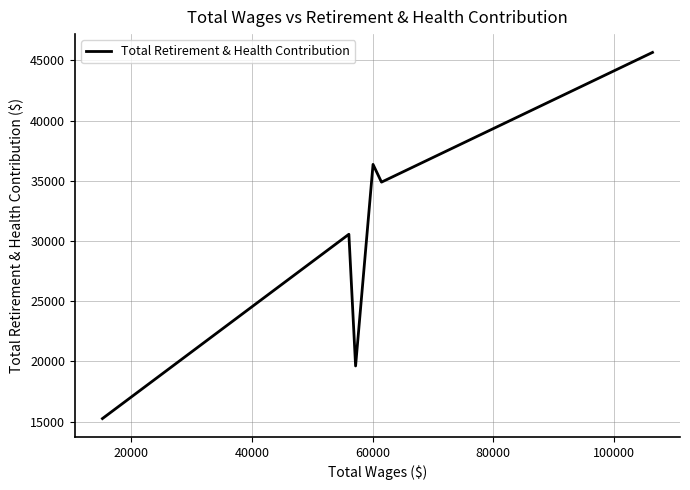

What is the average value?

30396